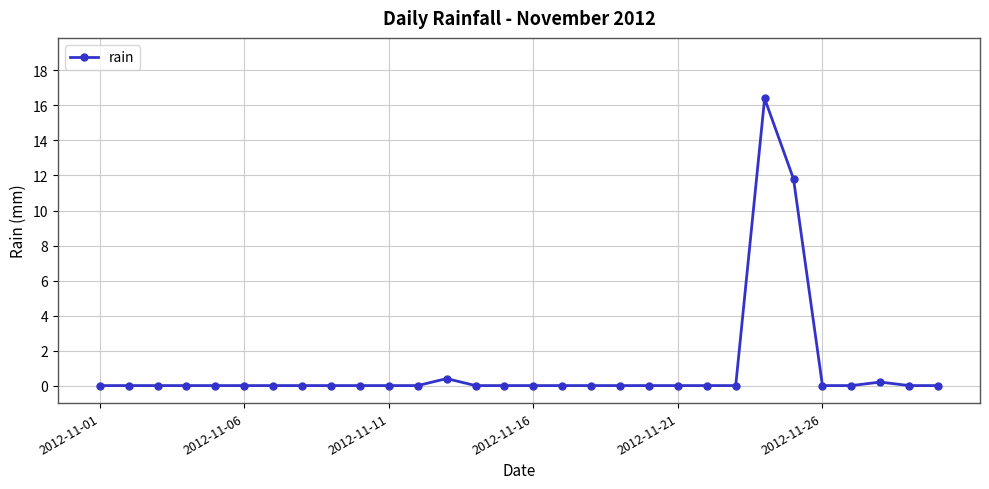

Is this an area chart (filled region under the line)?

No